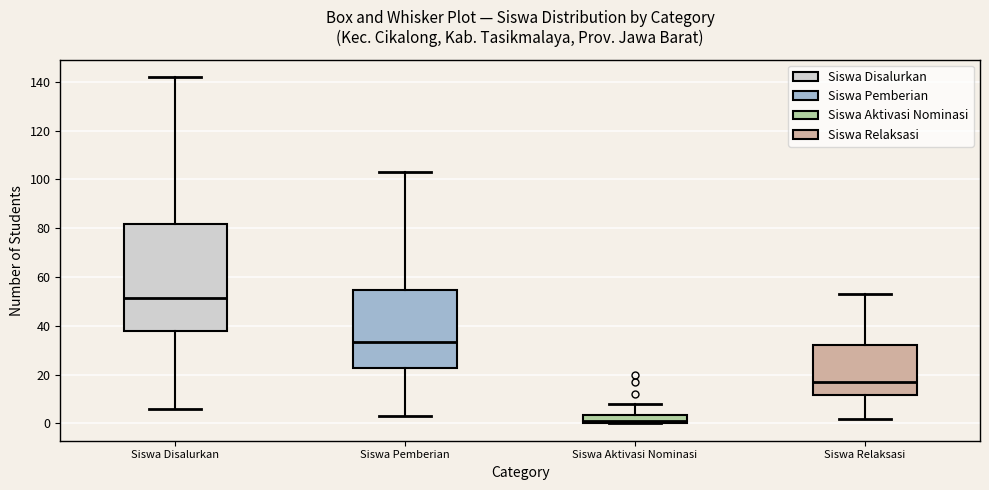

Which box's median line is the lowest?

Siswa Aktivasi Nominasi